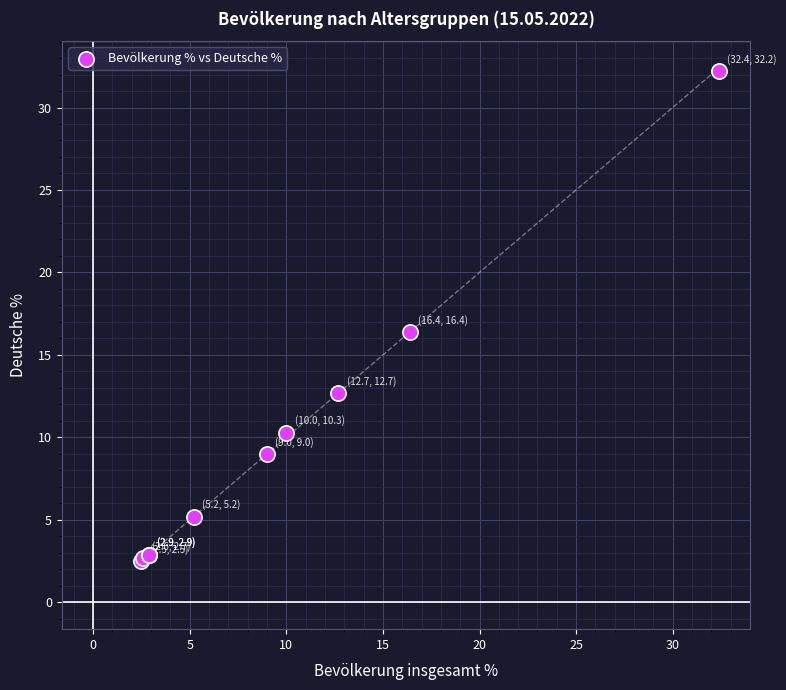

What Y value in the scatter plot is closest to 17?

16.4